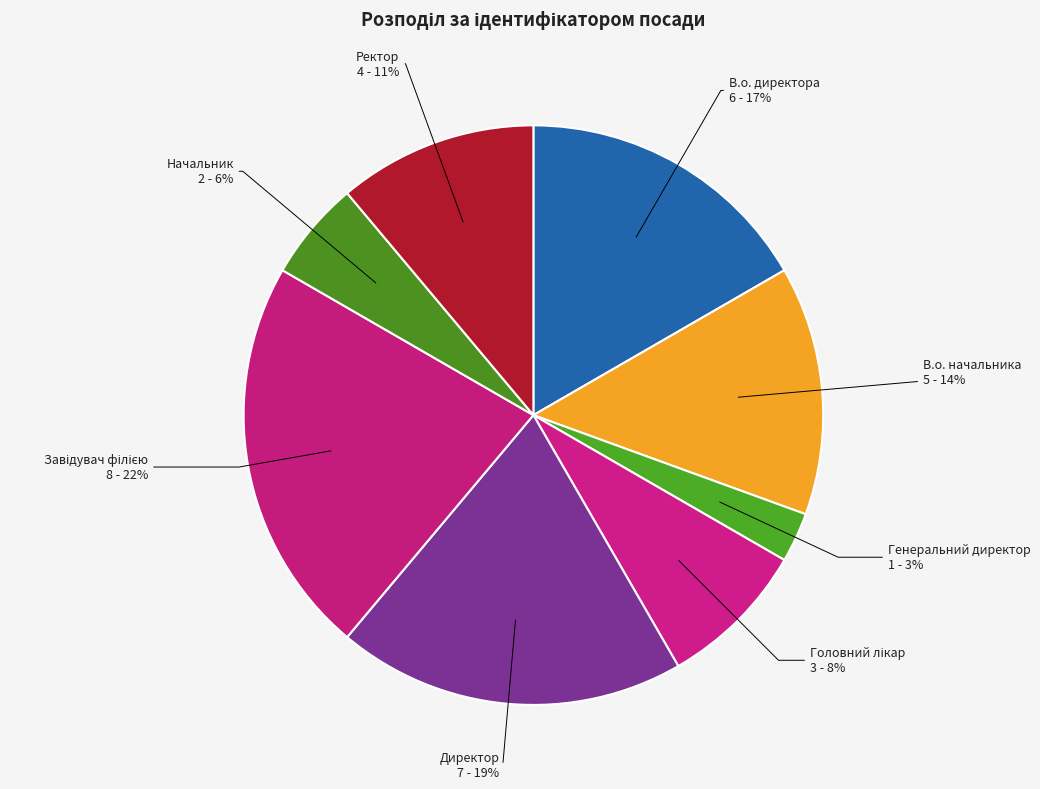

Between В.о. директора and В.о. начальника, which is larger?

В.о. директора